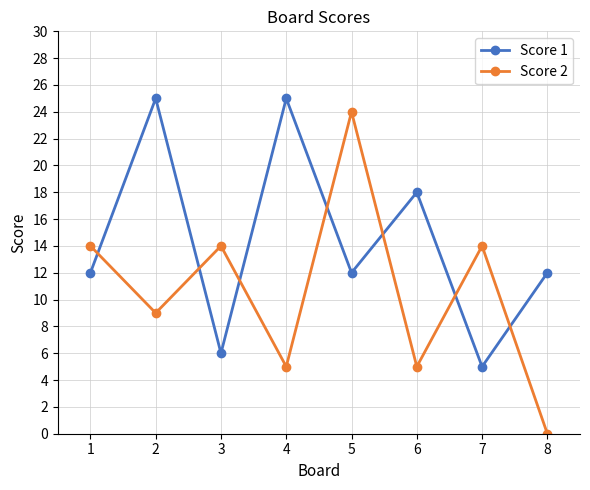

Reading right to left, list all the values displayed in this chart.

Score 1: 12	5	18	12	25	6	25	12
Score 2: 0	14	5	24	5	14	9	14